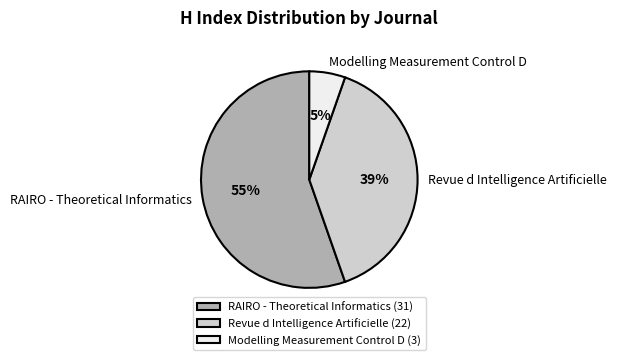

Which category accounts for the majority?

RAIRO - Theoretical Informatics